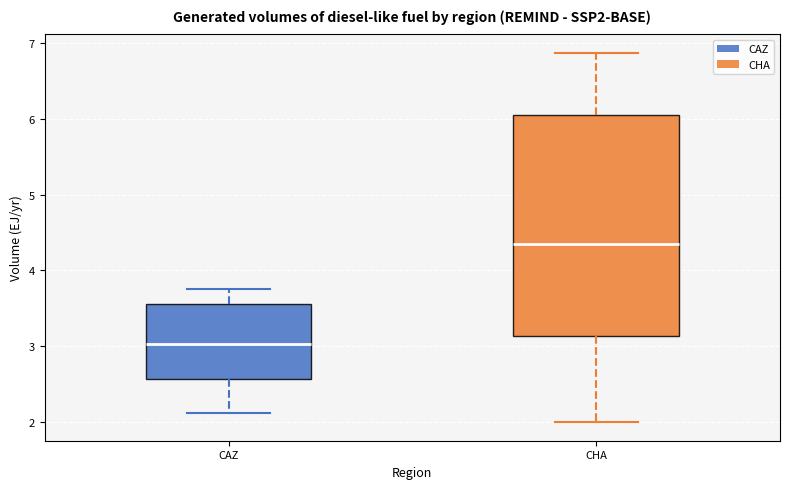

Where is the upper edge of the box for CHA on the y-axis? The values are not printed on the chart, so give them approximately, as read against the axis.

6.0